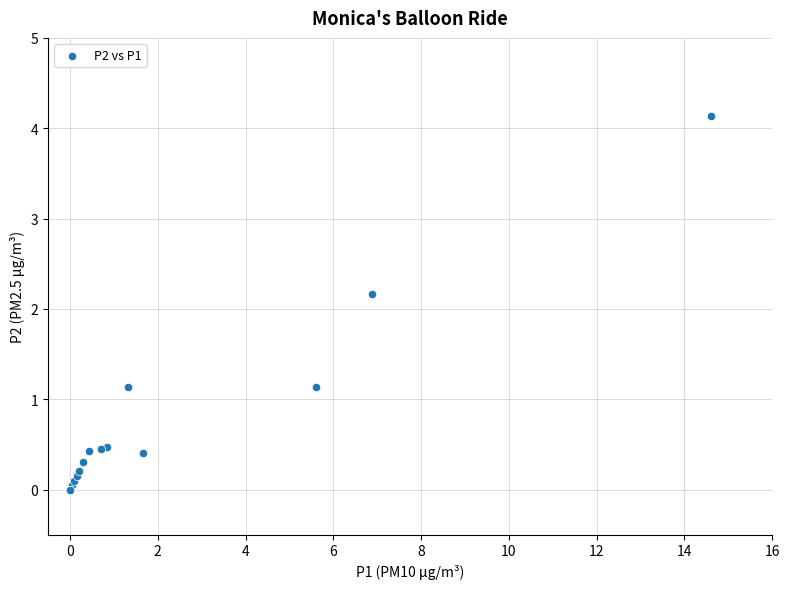

What Y value in the scatter plot is closest to 2?

2.2